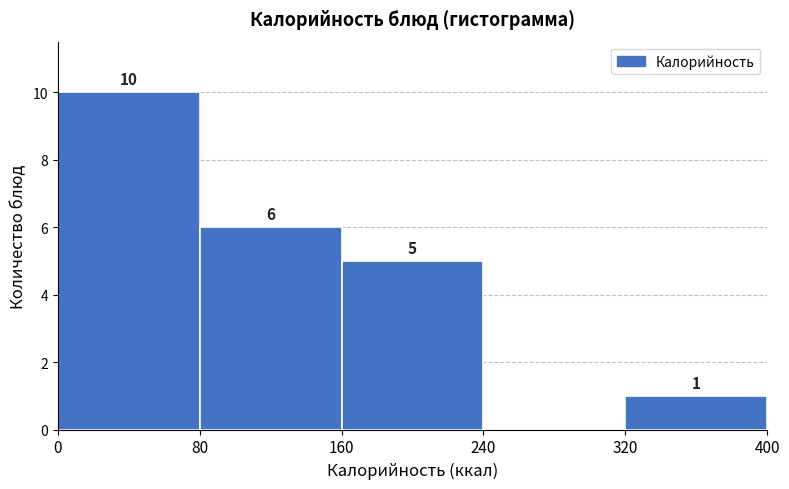

Which range on the x-axis has the tallest bar?

0 to 80